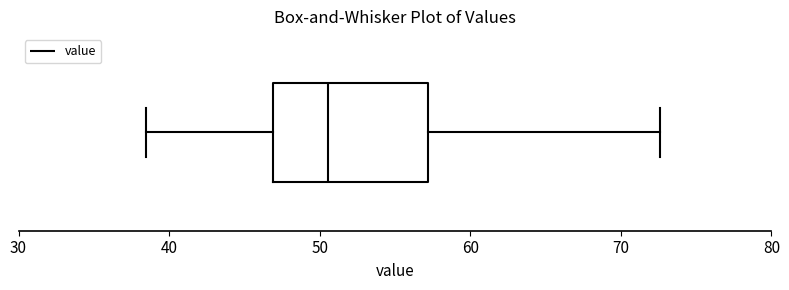

Read this box plot against the x-axis: the position of the median line, the range covered by the box, and the ends of both whiskers. The values are not printed on the chart, so give them approximately, as read against the axis.

median 51, box 47 to 57, whiskers 39 to 73